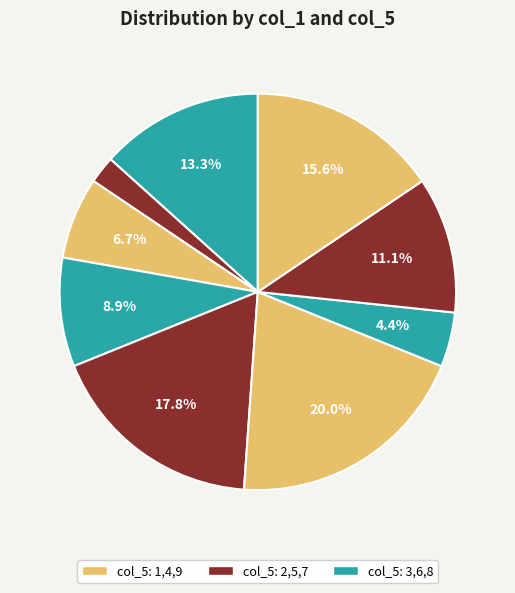

Does any single category account for the majority?

No